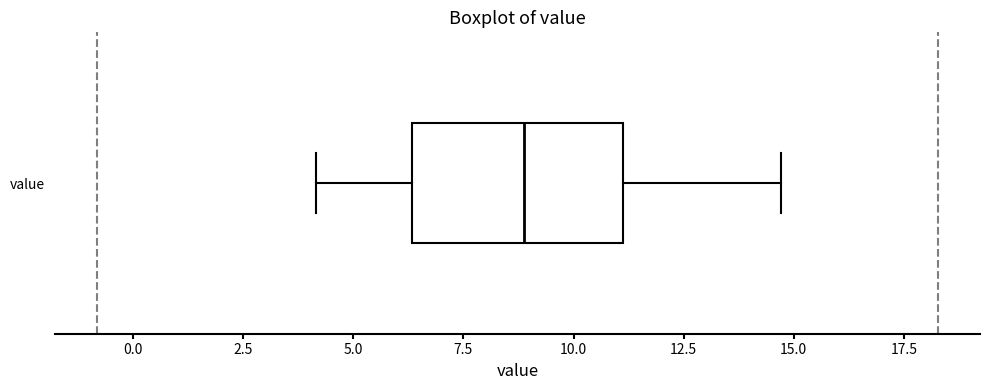

Read this box plot against the x-axis: the position of the median line, the range covered by the box, and the ends of both whiskers. The values are not printed on the chart, so give them approximately, as read against the axis.

median 9.0, box 6.5 to 11.0, whiskers 4.0 to 14.5